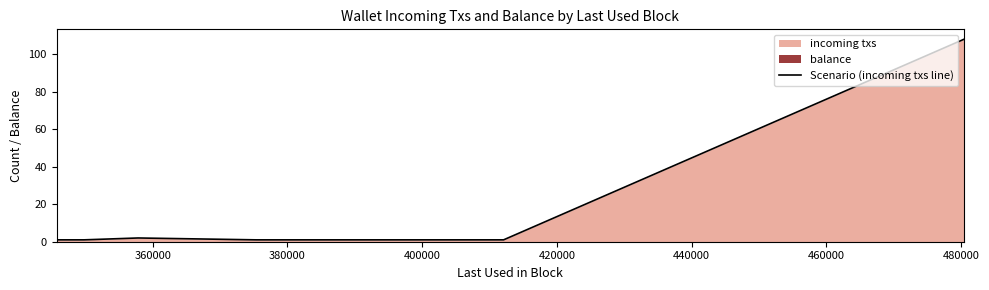

How many interior local peaks (higher than both neighbors) does the data have?

1